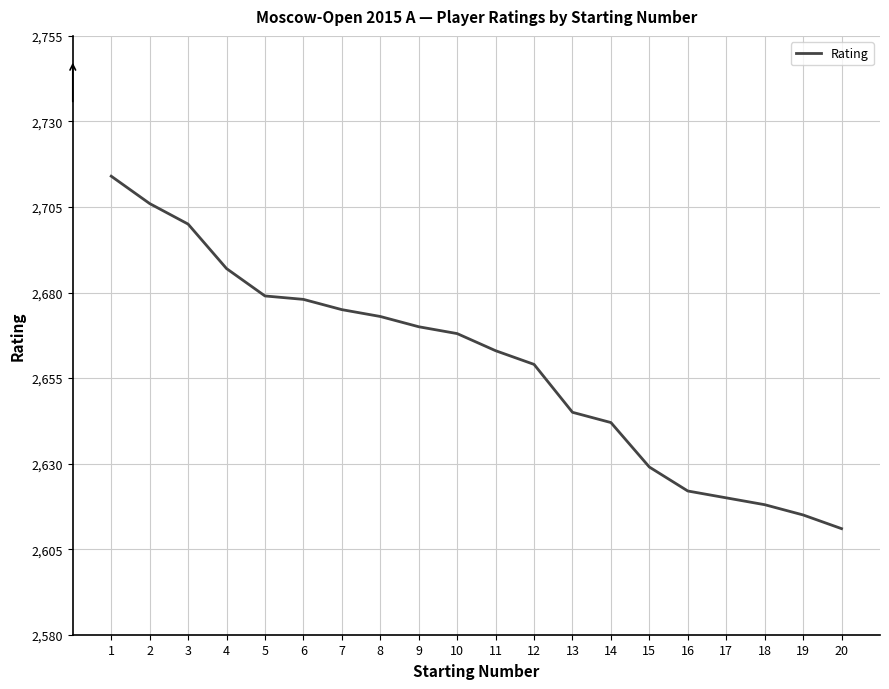

At which label does the data first exceed 2668?

1